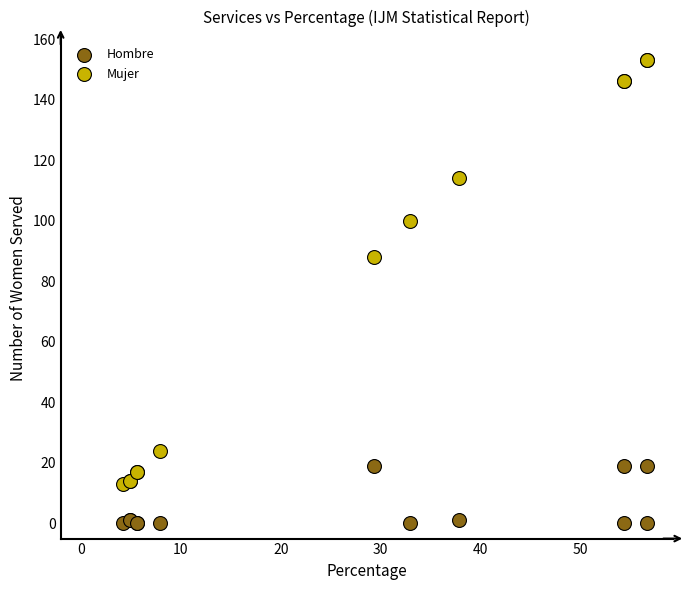

Which series reaches the maximum Y coordinate?

Mujer